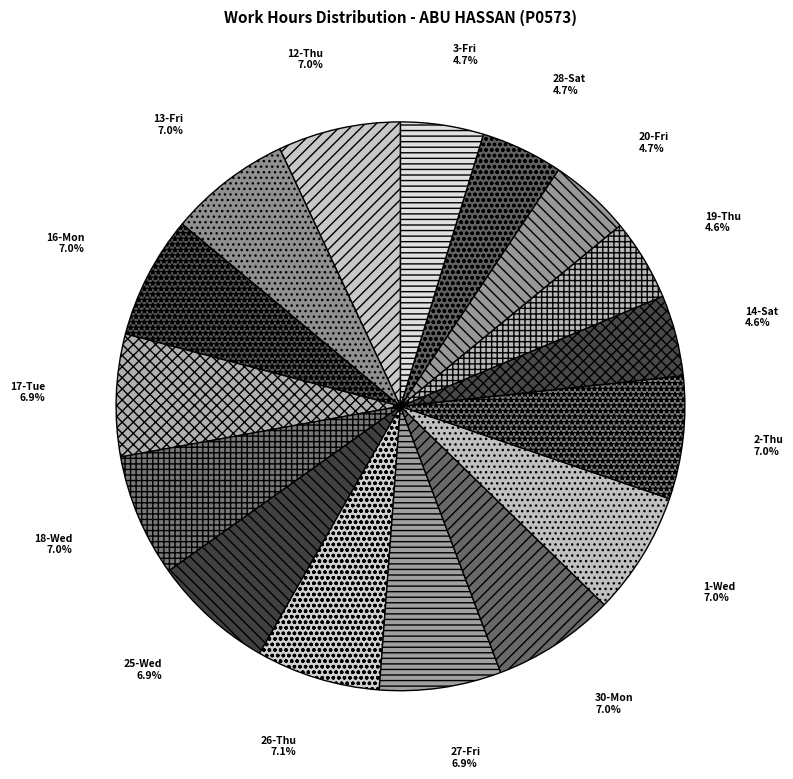

True or false: 1-Wed accounts for 14% of the total.

False